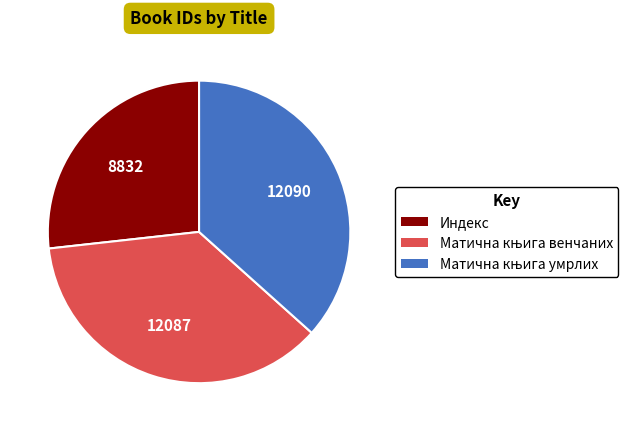

True or false: Индекс accounts for 27% of the total.

True